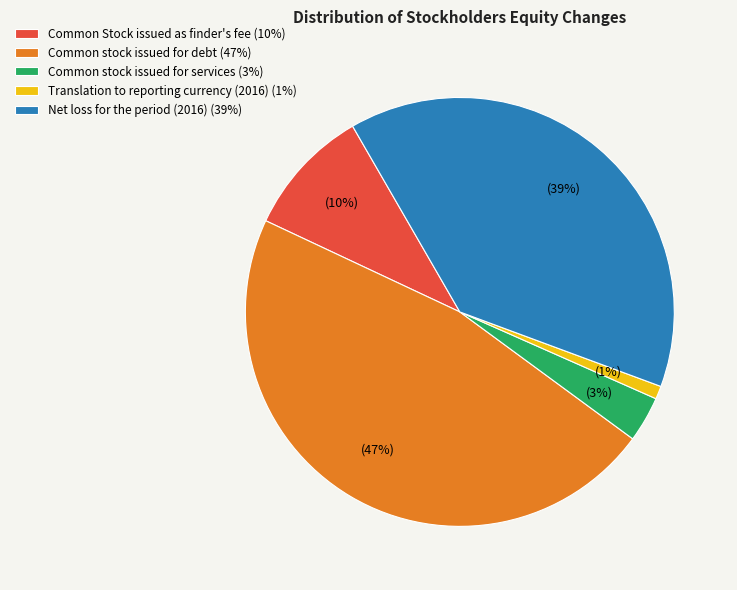

Which category has the smallest portion of the pie?

Translation to reporting currency (2016)